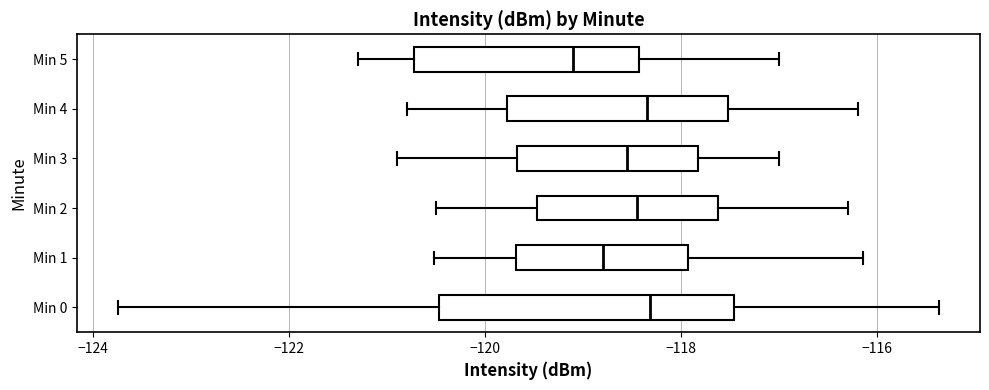

Which box is the widest, from its left edge to its right edge?

Min 0